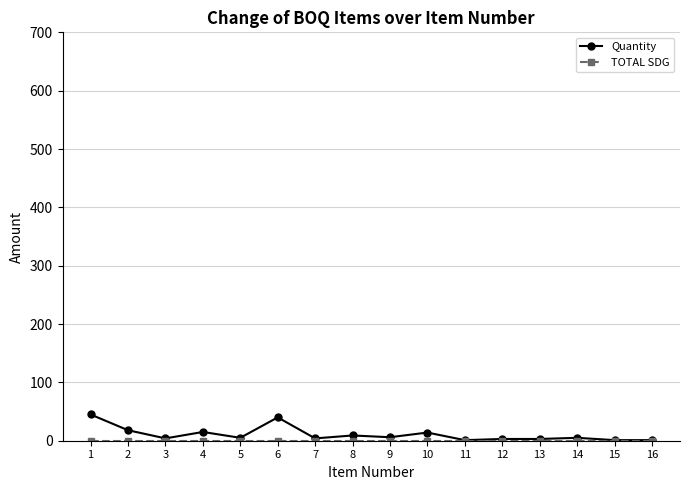

Which series has the widest spread of values?

Quantity